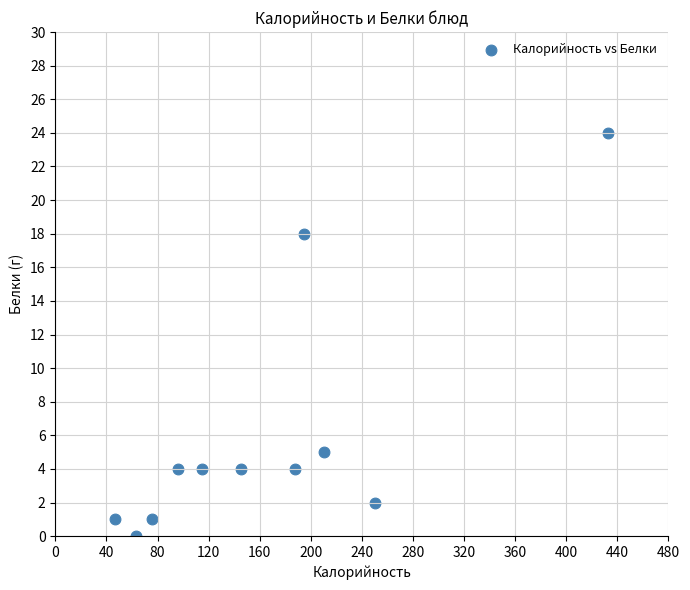

What is the range of X values (max minus min)?

386